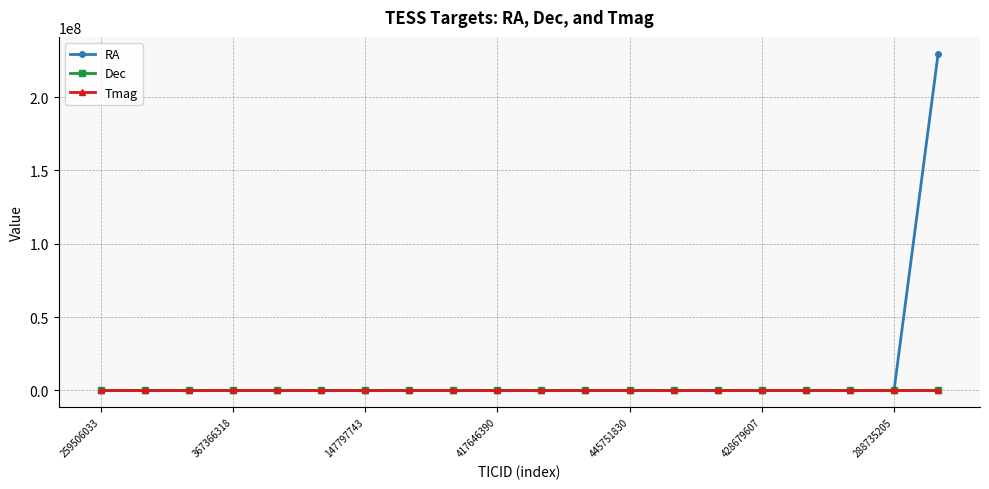

What are all the series names shown in the legend?

RA, Dec, Tmag